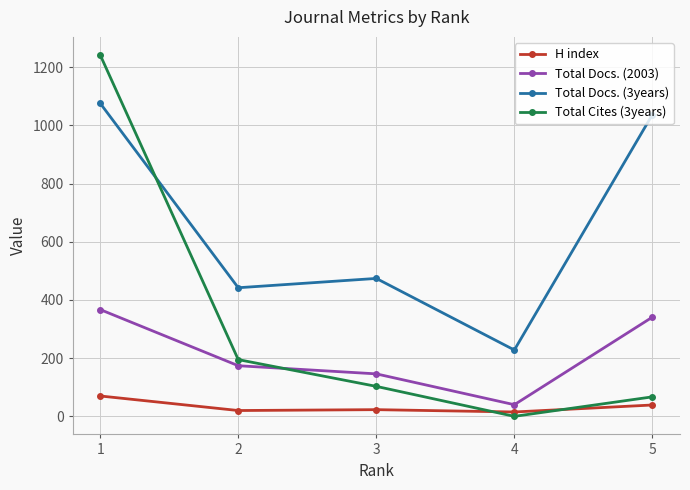

Rank the categories by Total Cites (3years) value from lowest to highest.

4, 5, 3, 2, 1